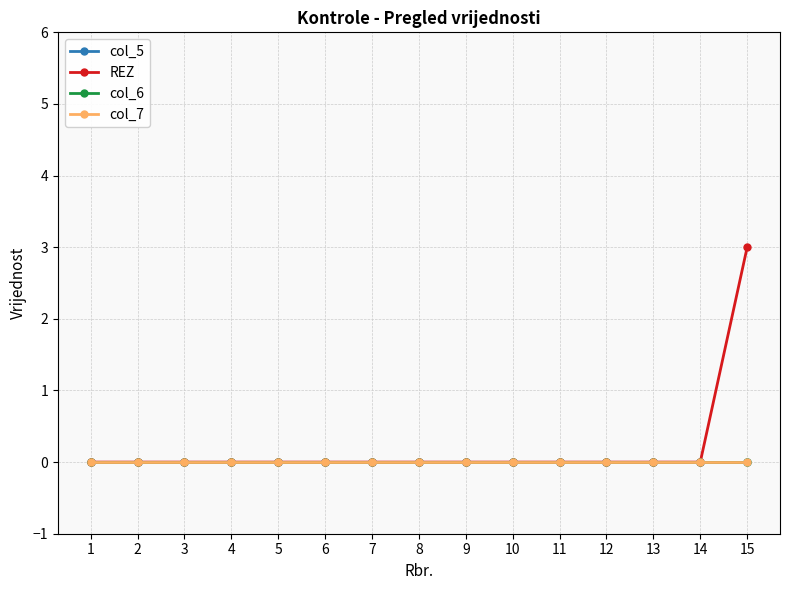

At which category is the sum across all series the highest?

15